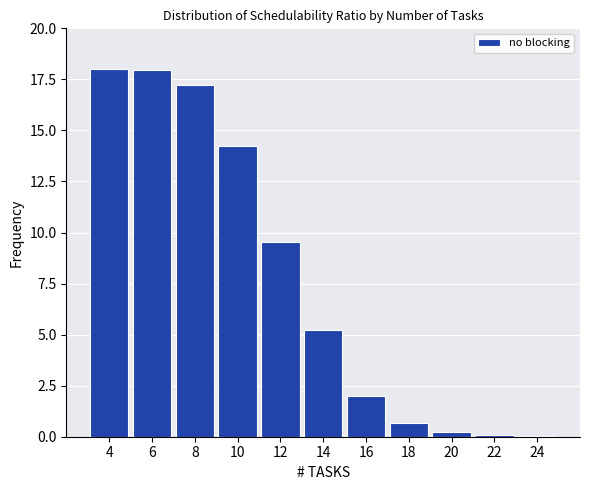

What is the sum of all values?

85.1